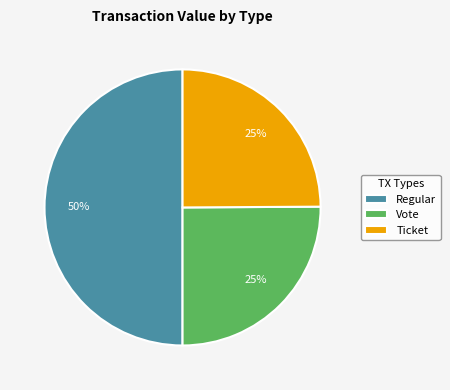

What percentage is the Ticket slice, to the nearest percent?

25%